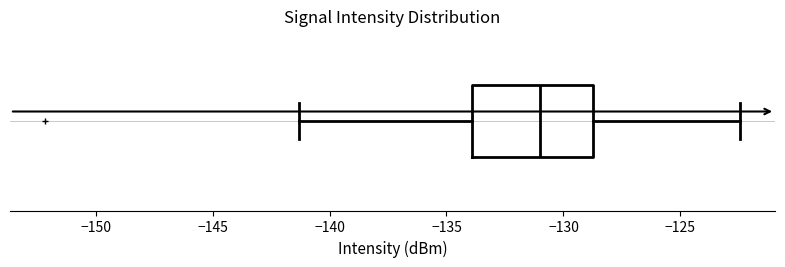

Transcribe this box plot: give where the median line is, the range the box spans, and where the two whiskers end, as read against the x-axis. The values are not printed on the chart, so give them approximately, as read against the axis.

median -131.0, box -134.0 to -129.0, whiskers -141.5 to -122.5